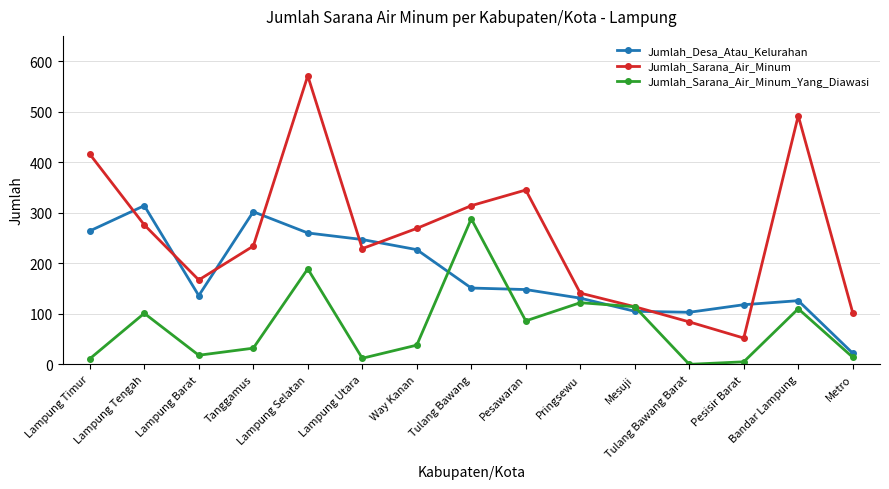

In Jumlah_Sarana_Air_Minum, how many points are lower than both neighbors (excluding endpoints)?

3